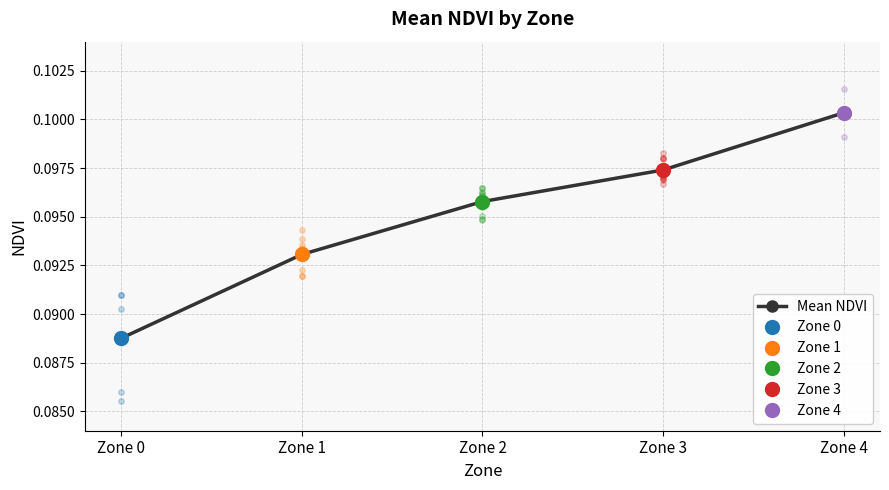

Reading right to left, extract all data points from this chart.

0.1	0.1	0.1	0.1	0.1